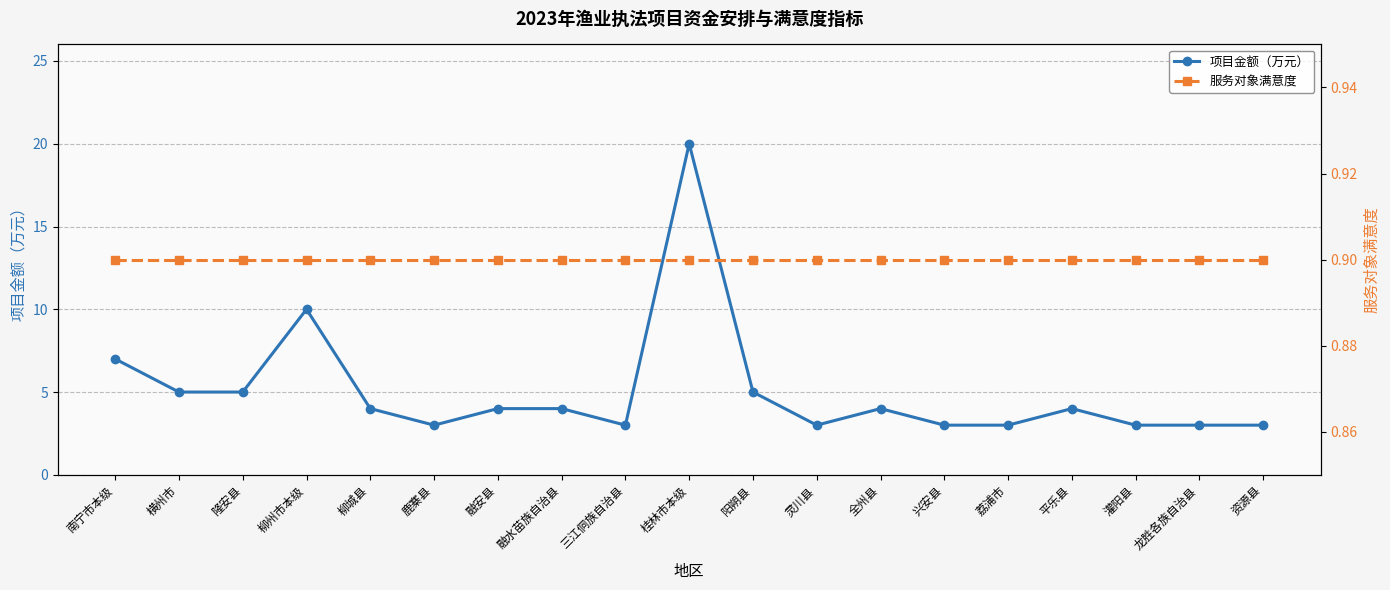

Rank the series by their maximum value, from highest to lowest.

项目金额（万元）, 服务对象满意度